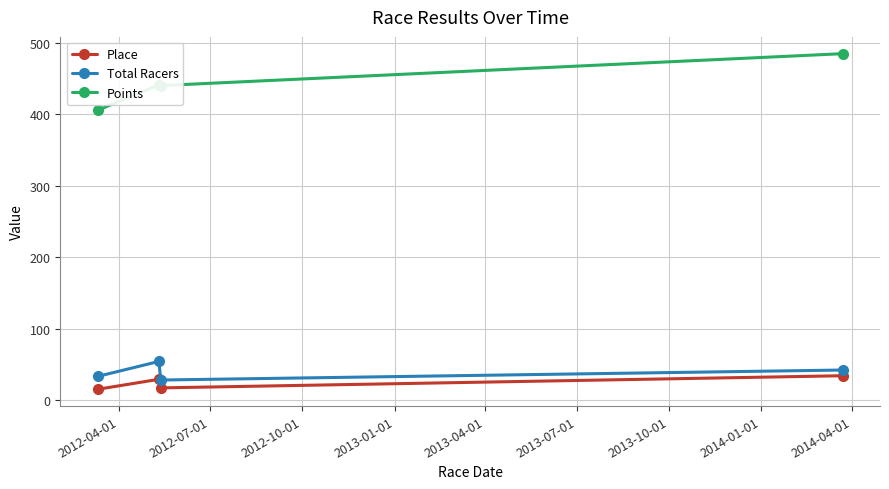

Which series has the largest total across all categories?

Points